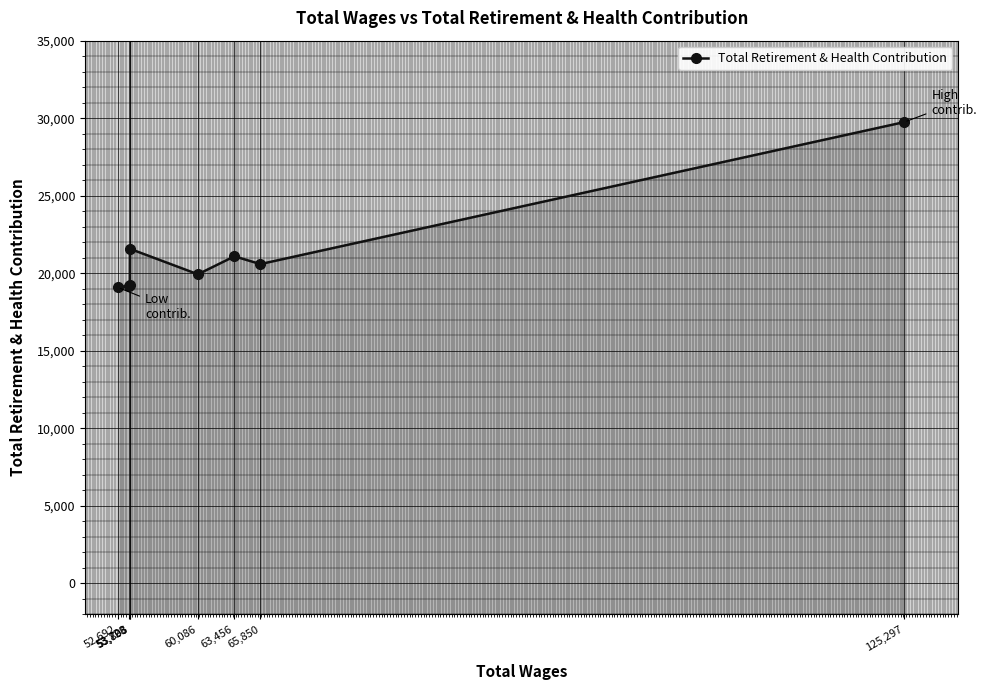

How many values are below 20590?

4